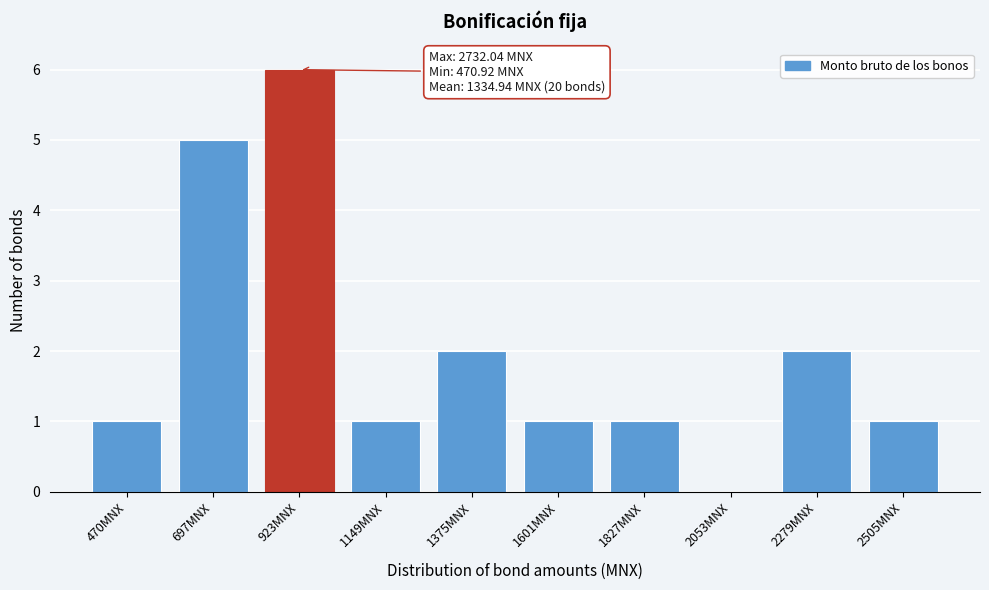

Reading left to right, list all the values displayed in this chart.

470MNX=1	697MNX=5	923MNX=6	1149MNX=1	1375MNX=2	1601MNX=1	1827MNX=1	2053MNX=0	2279MNX=2	2505MNX=1